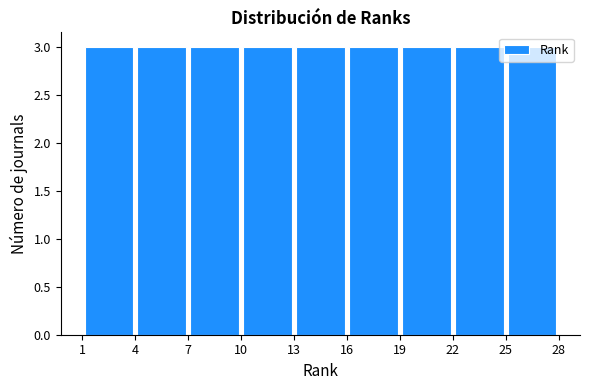

Reading left to right, transcribe this chart: for each bar, give the range it covers on the x-axis and its height. The values are not printed on the chart, so give them approximately, as read against the axis.

1 to 4: 3
4 to 7: 3
7 to 10: 3
10 to 13: 3
13 to 16: 3
16 to 19: 3
19 to 22: 3
22 to 25: 3
25 to 28: 3